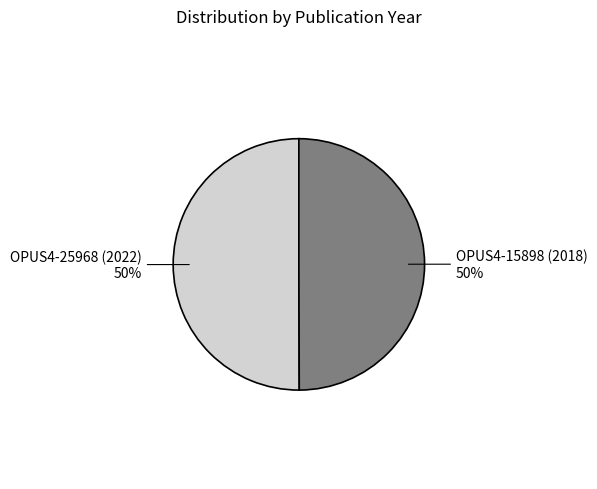

To the nearest percent, what is the combined percentage of OPUS4-25968 (2022) and OPUS4-15898 (2018)?

100%